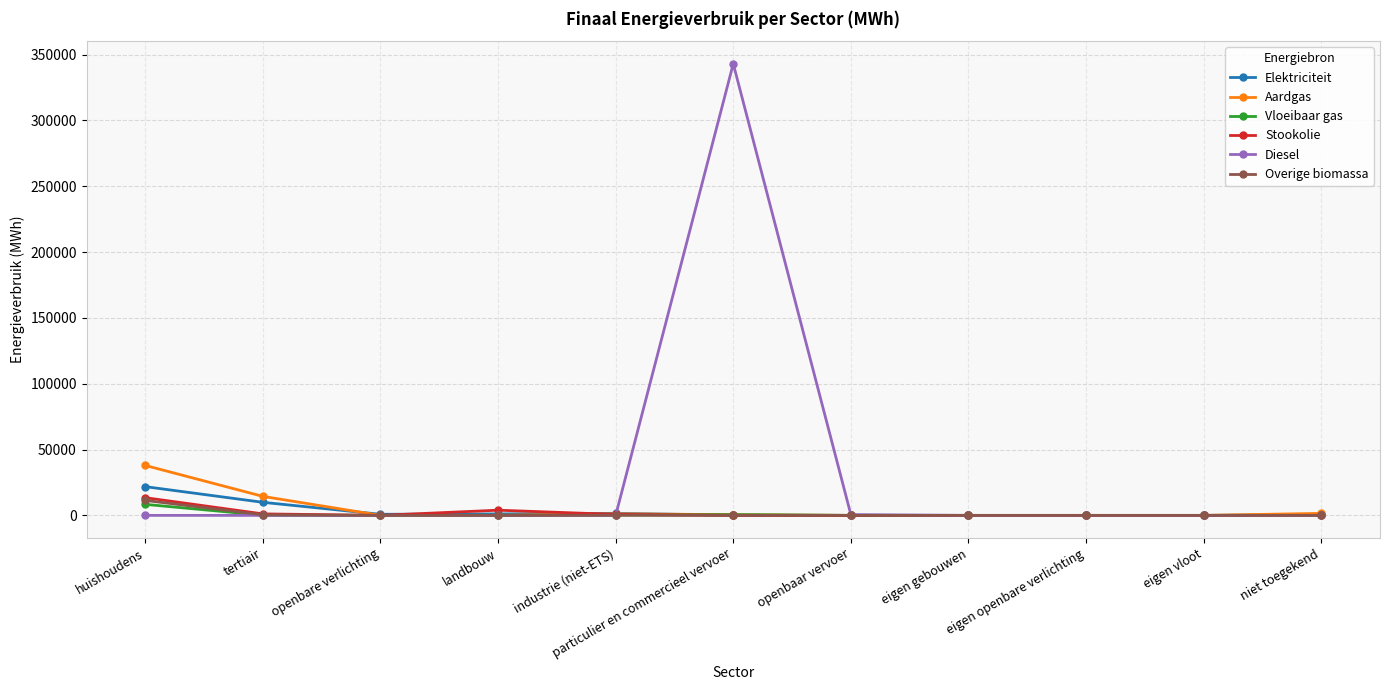

True or false: Stookolie and Aardgas intersect in this chart.

True